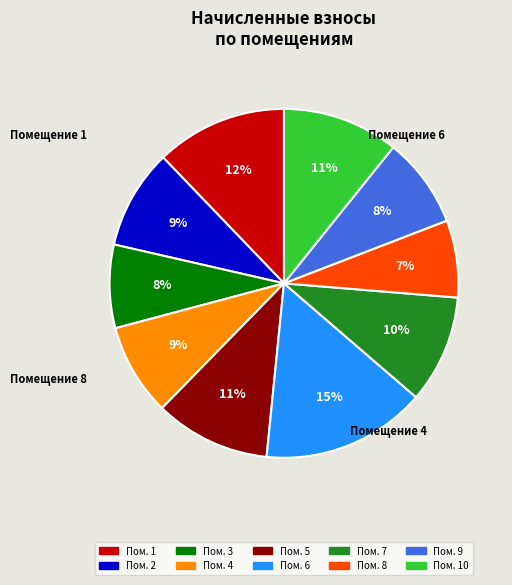

Between Пом. 4 and Пом. 6, which is larger?

Пом. 6